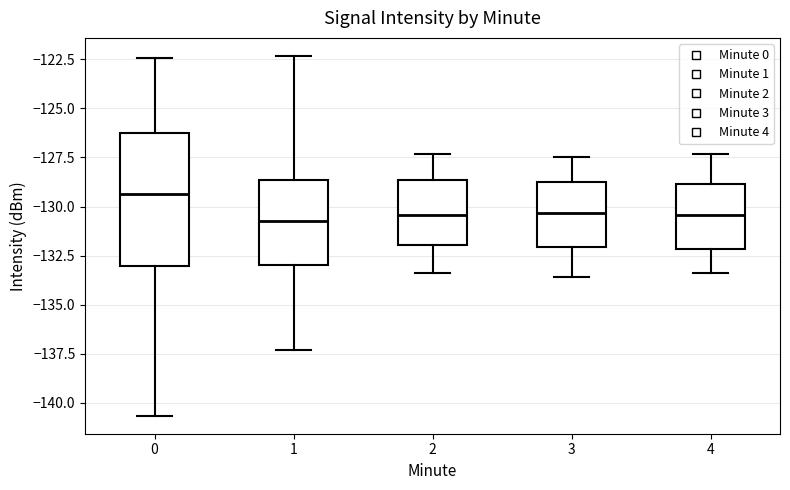

Where is the lower edge of the box at x = 4 on the y-axis? The values are not printed on the chart, so give them approximately, as read against the axis.

-132.0